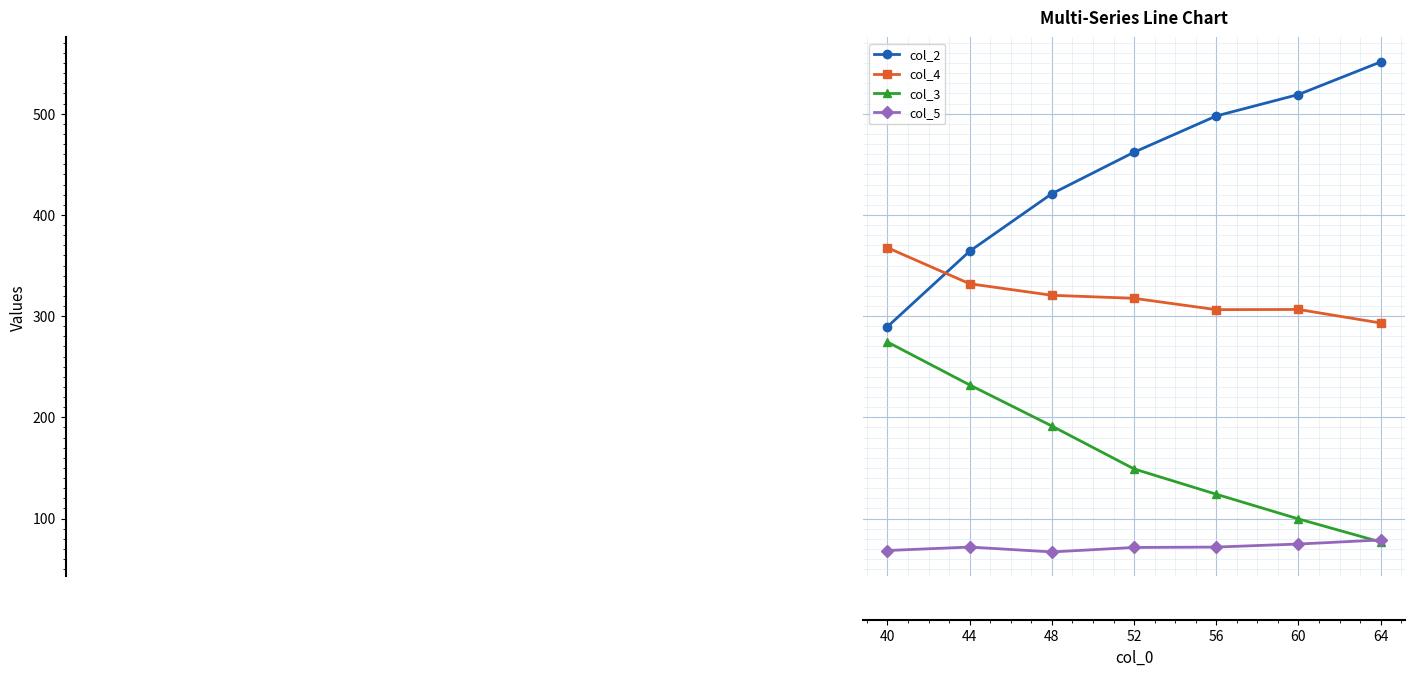

What is the difference between the highest and lowest values at 60?

444.2